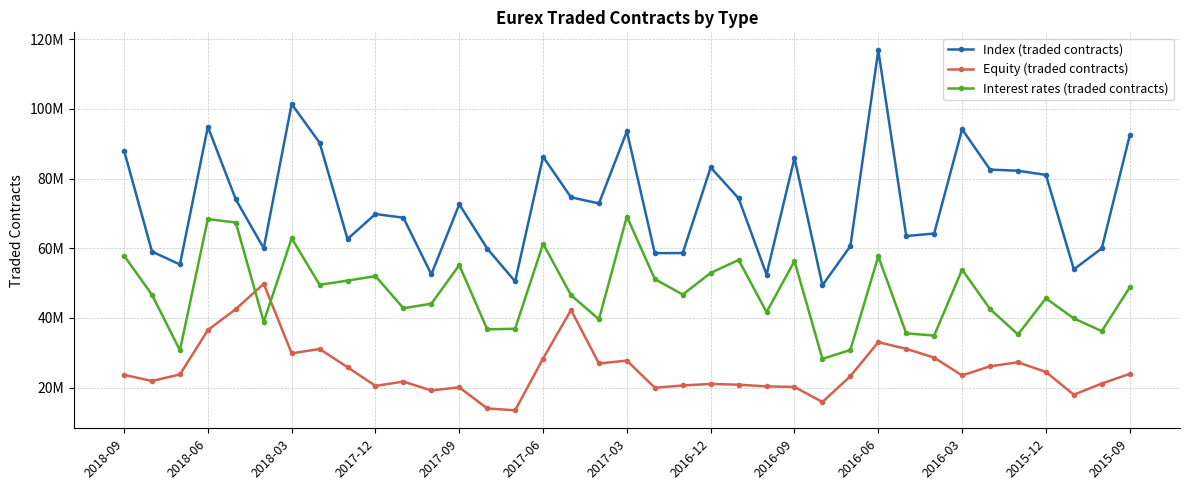

At which category does the chart reach its peak across all series?

2016-06